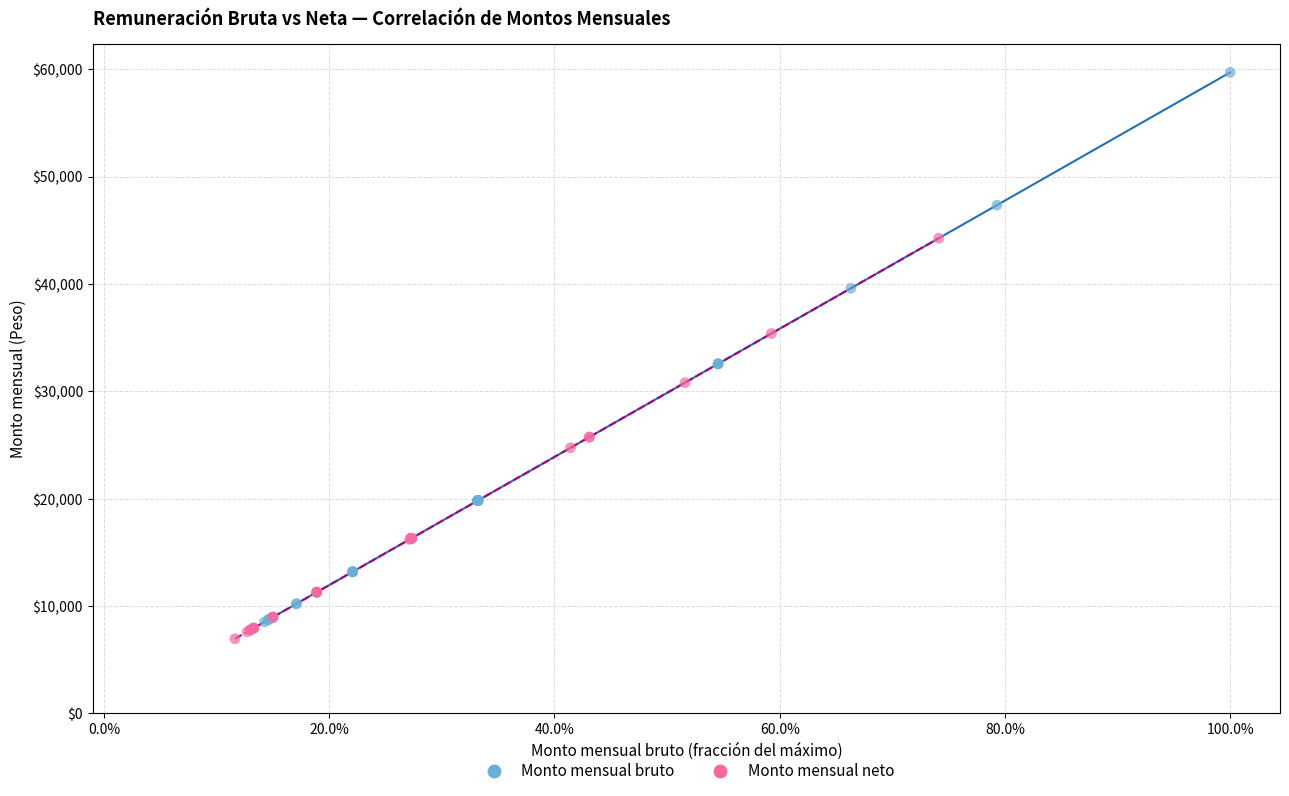

Which series contains the highest Y value?

Monto mensual bruto